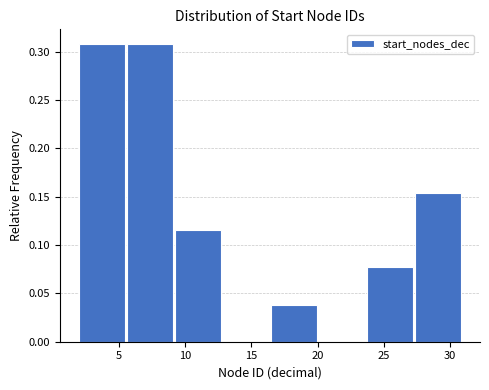

Reading left to right, transcribe this chart: for each bar, give the range it covers on the x-axis and its height. Neither the bar edges nor the heights are printed on the chart, so give them approximately, as read against the axes.

2.0 to 5.5: 0.310
5.5 to 9.5: 0.310
9.5 to 13.0: 0.115
13.0 to 16.5: 0
16.5 to 20.0: 0.040
20.0 to 24.0: 0
24.0 to 27.5: 0.075
27.5 to 31.0: 0.155